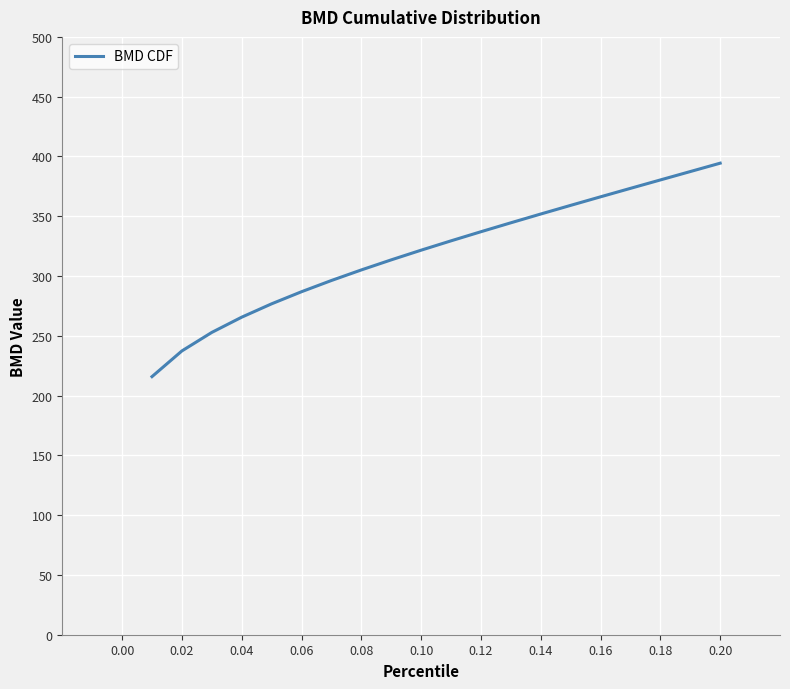

What is the greatest value displayed?

394.4